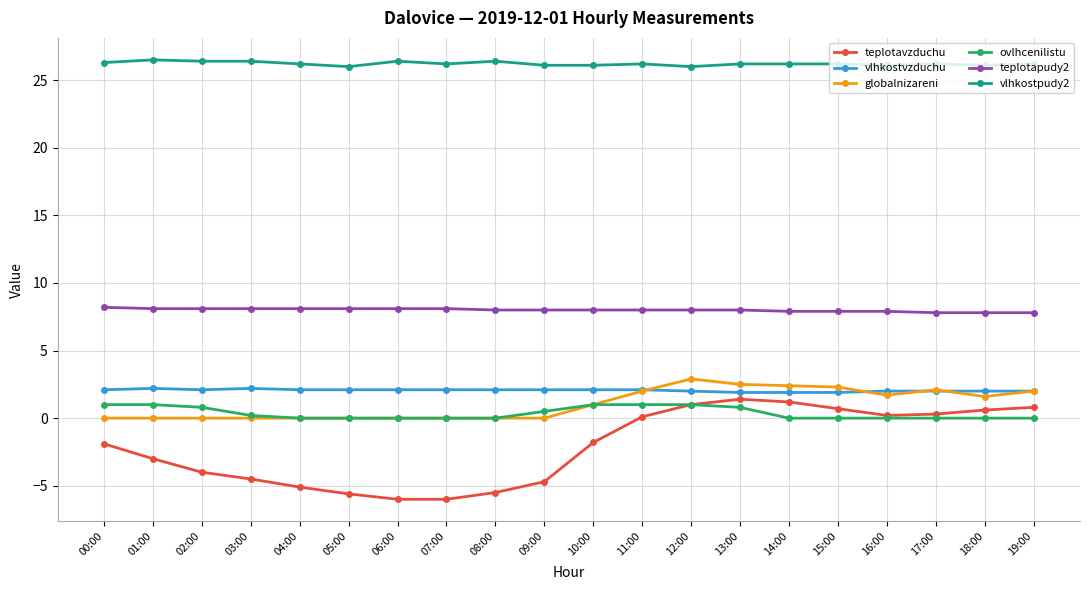

What is the minimum value for teplotavzduchu?

-6.0